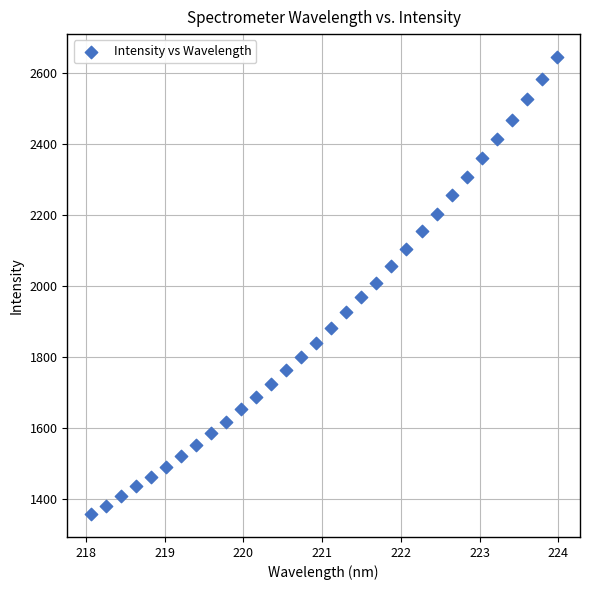

What is the range of X values (max minus min)?

5.9